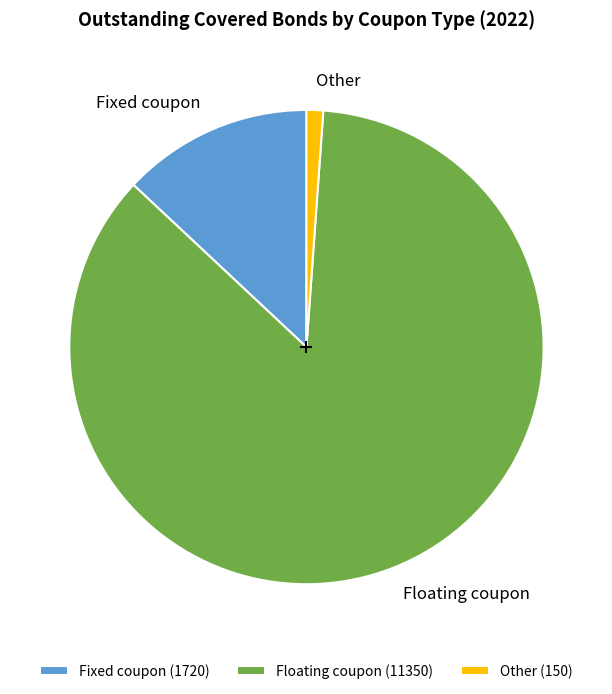

Rank the categories by value from lowest to highest.

Other, Fixed coupon, Floating coupon